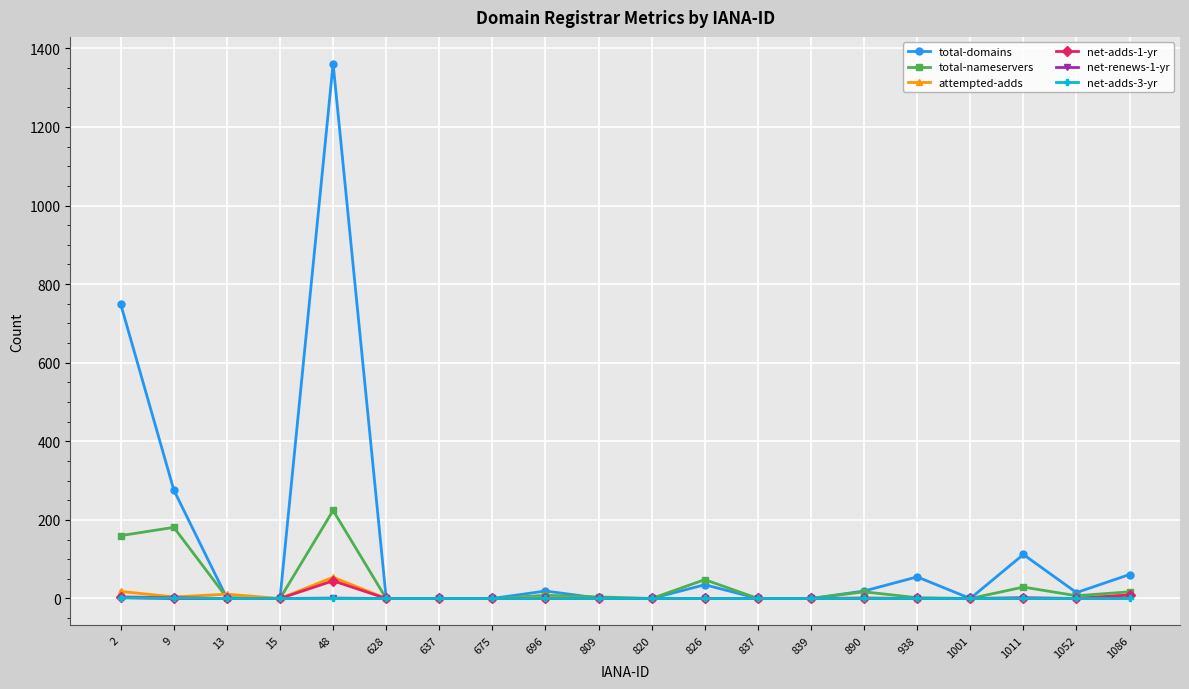

At how many categories does at least one series exceed 1255?

1